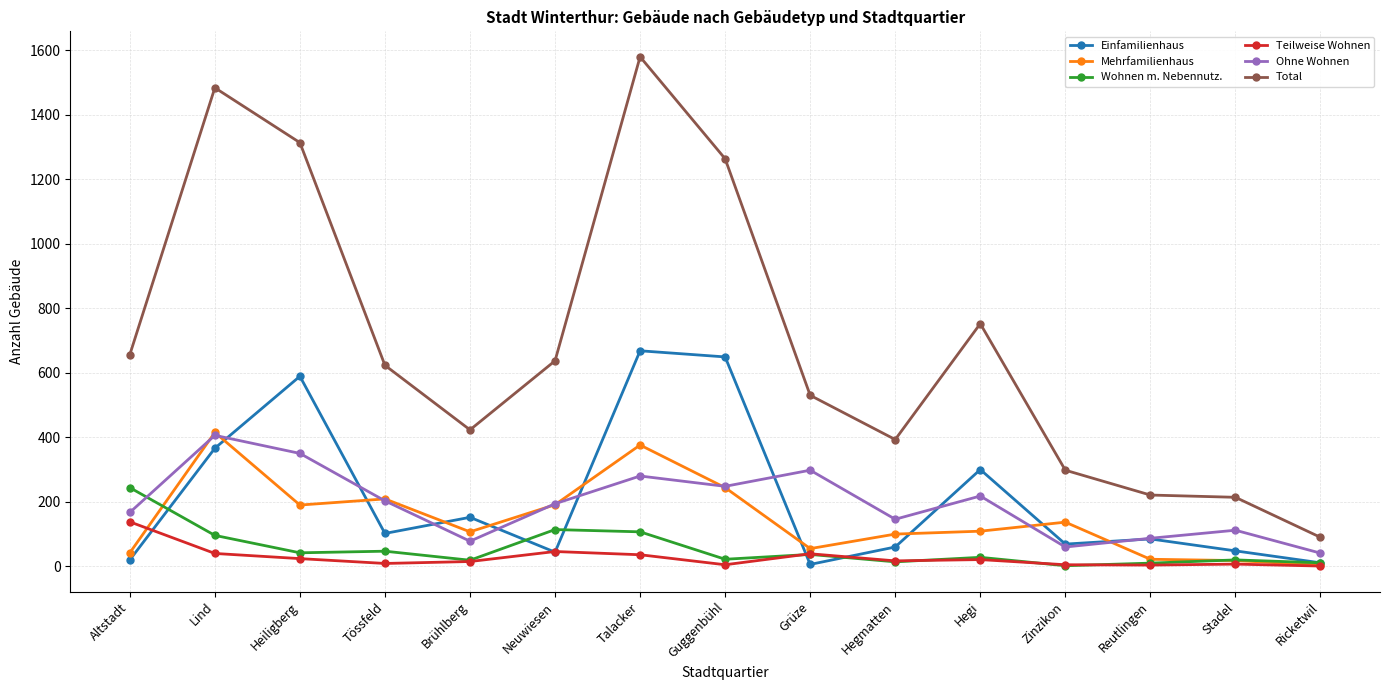

What is the greatest value displayed?

1579